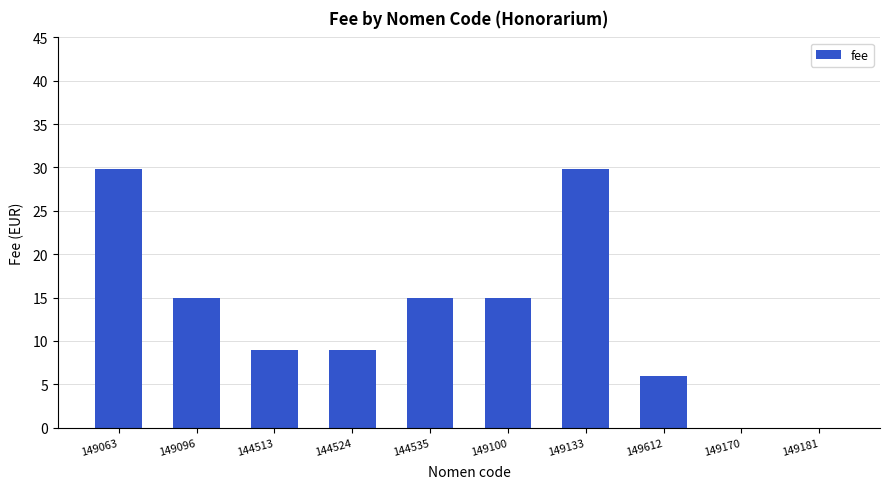

What is the greatest value displayed?

29.9